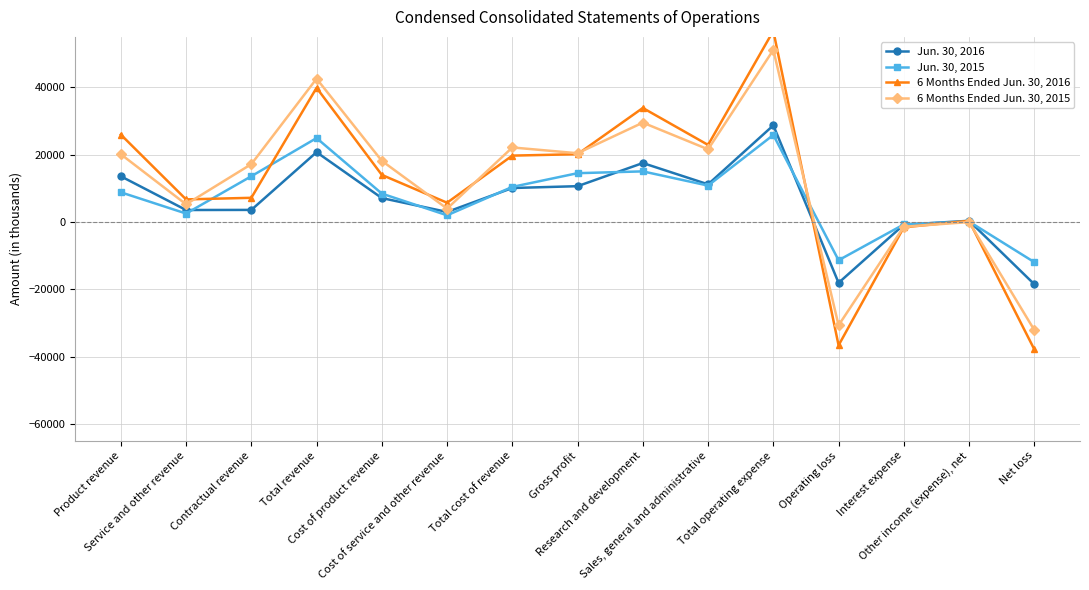

What is the value of the Jun. 30, 2016 point at the 14th from the left?

366